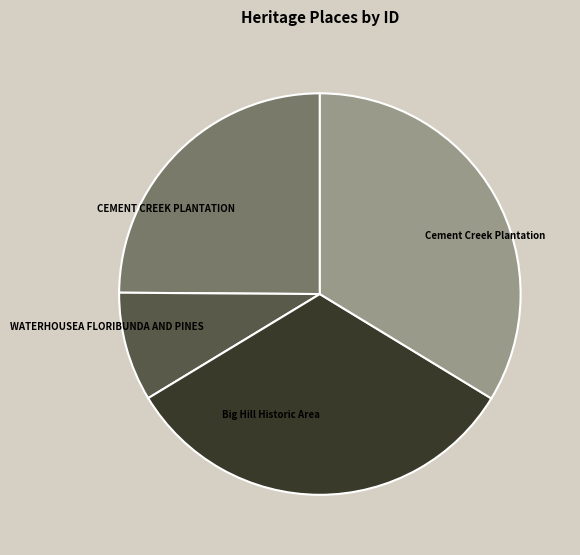

Rank the categories by value from lowest to highest.

WATERHOUSEA FLORIBUNDA AND PINES, CEMENT CREEK PLANTATION, Big Hill Historic Area, Cement Creek Plantation